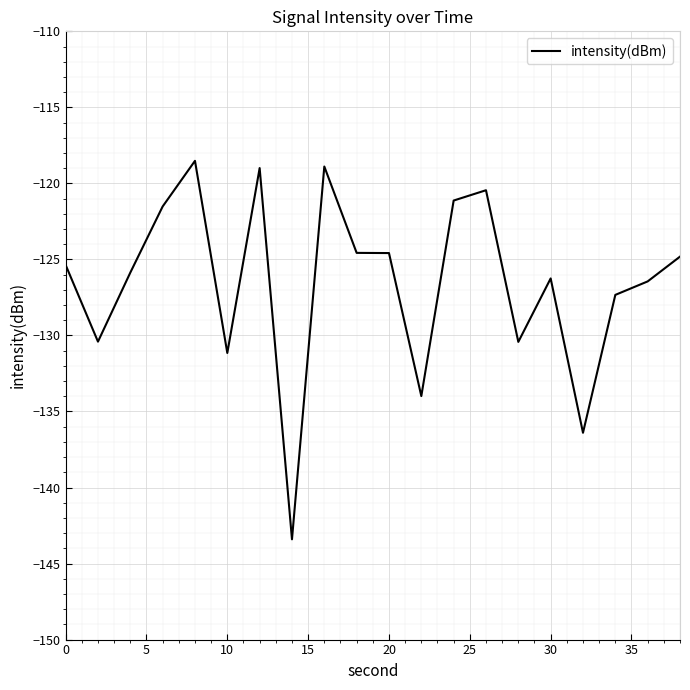

What is the minimum value shown in the chart?

-143.4